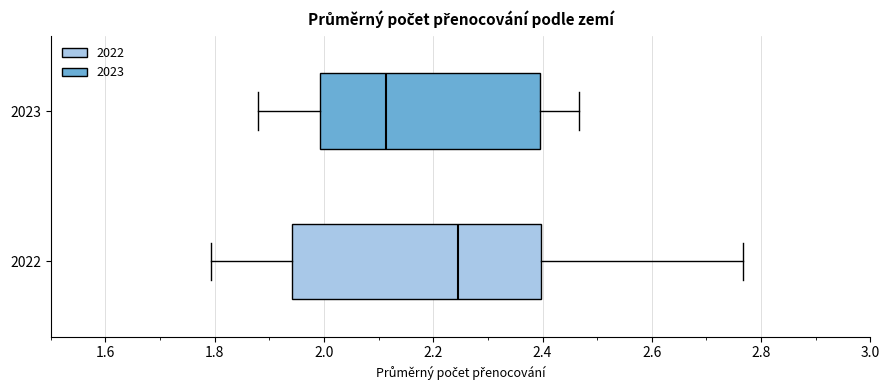

Which box is the widest, from its left edge to its right edge?

2022